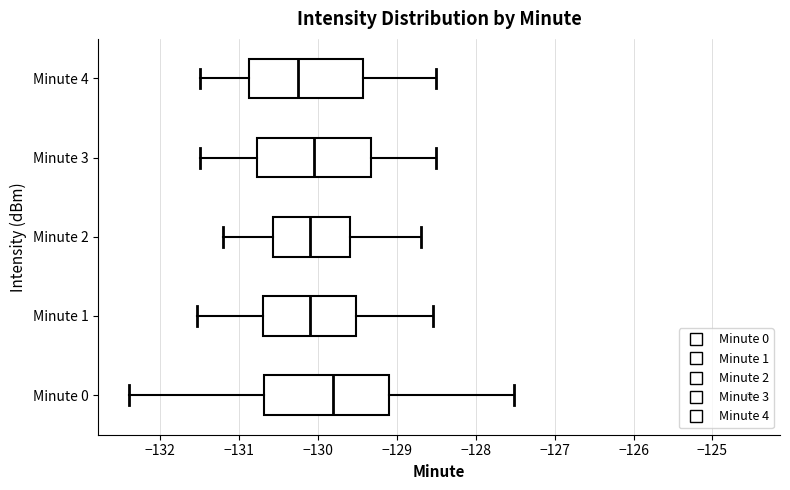

Reading bottom to top, read every box against the x-axis: the position of its median line, the range the box covers, and the ends of its whiskers. The values are not printed on the chart, so give them approximately, as read against the axis.

Minute 0: median -129.8, box -130.7 to -129.1, whiskers -132.4 to -127.5
Minute 1: median -130.1, box -130.7 to -129.5, whiskers -131.5 to -128.5
Minute 2: median -130.1, box -130.6 to -129.6, whiskers -131.2 to -128.7
Minute 3: median -130.0, box -130.8 to -129.3, whiskers -131.5 to -128.5
Minute 4: median -130.2, box -130.9 to -129.4, whiskers -131.5 to -128.5